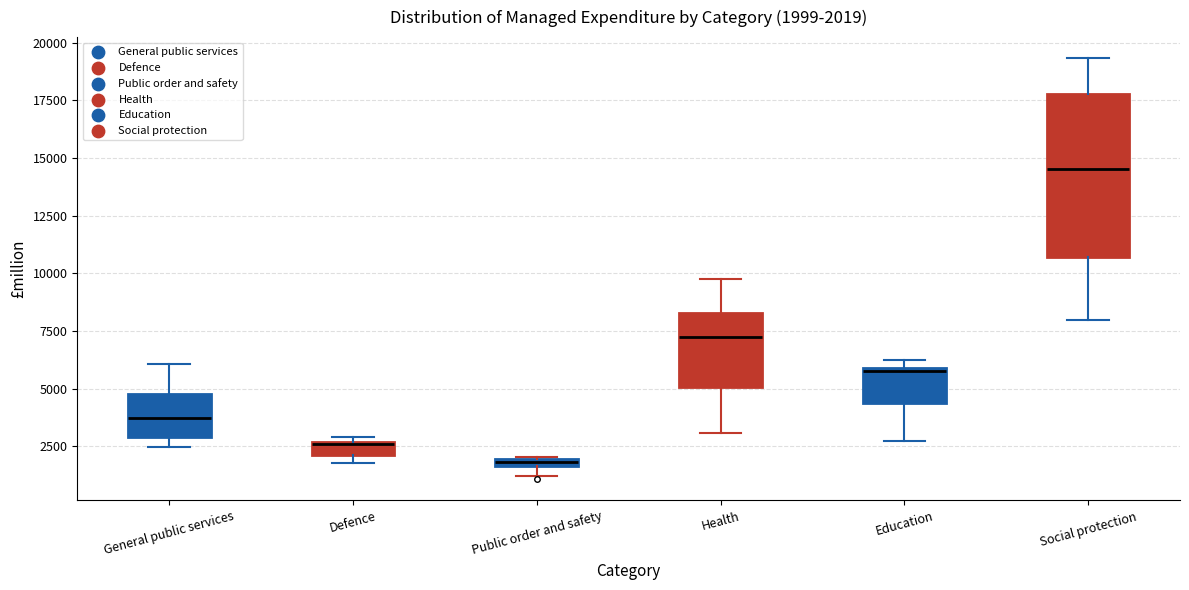

Comparing the boxes themselves (not the whiskers), which one is the tallest?

Social protection